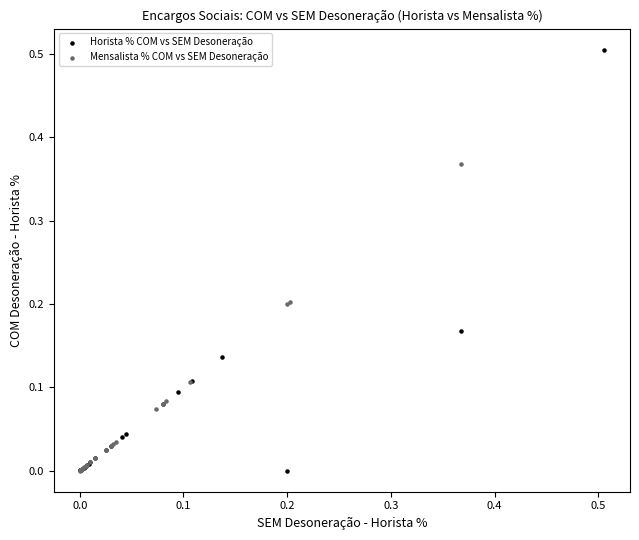

Which series has the largest Y range (max minus min)?

Horista % COM vs SEM Desoneração